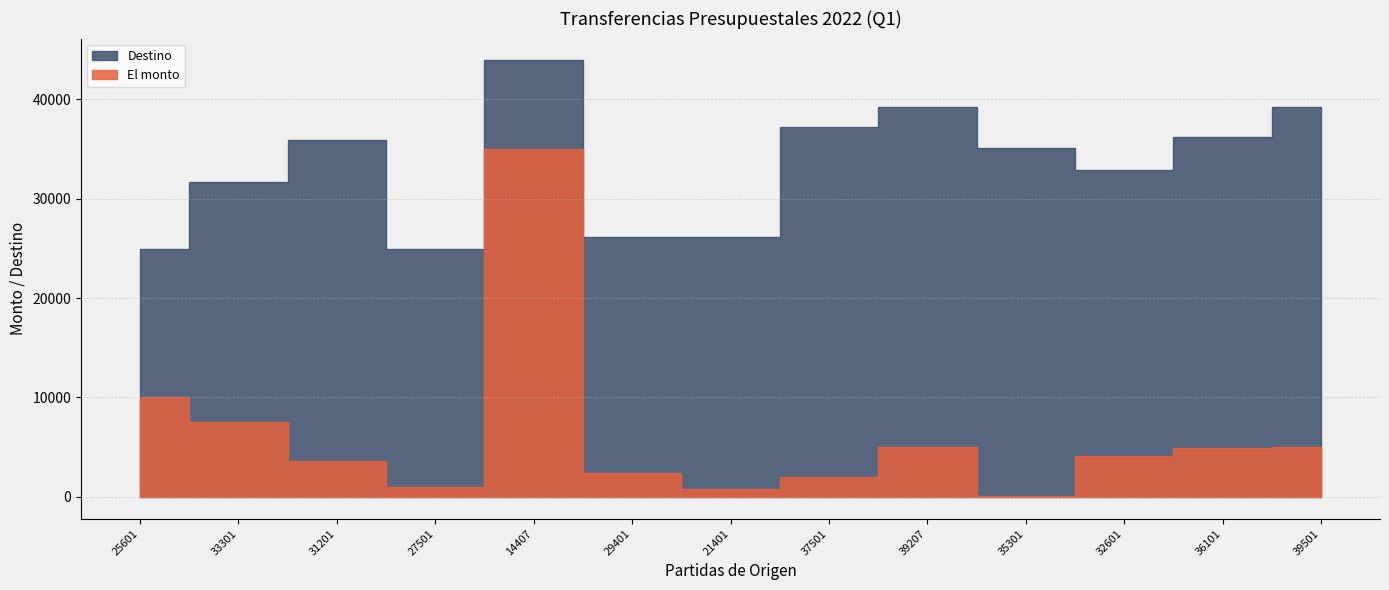

How many values in the El monto series are below 4104?

6